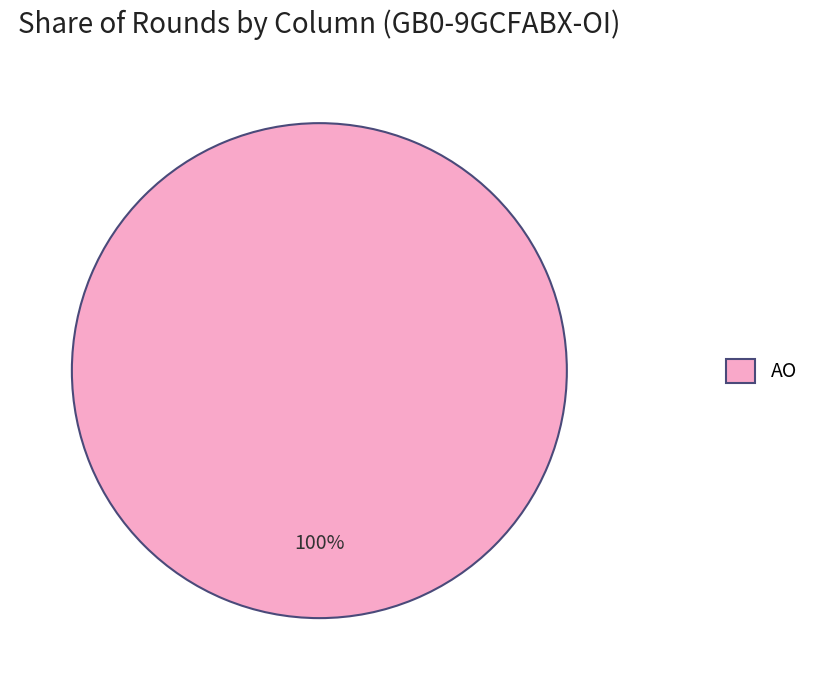

Is there any slice that represents more than half of the pie?

Yes